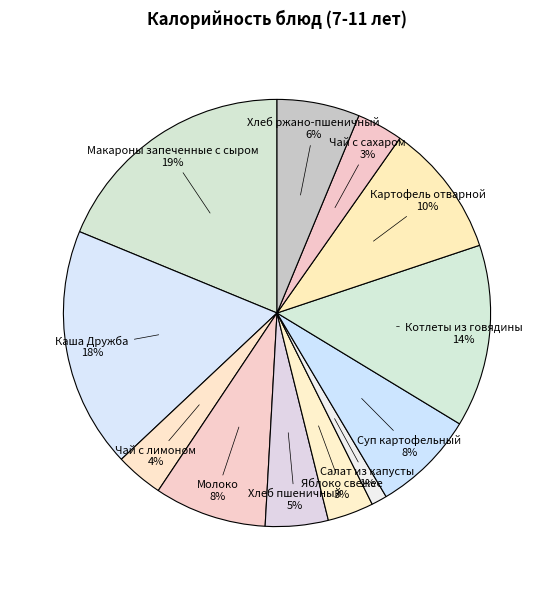

Is there any slice that represents more than half of the pie?

No